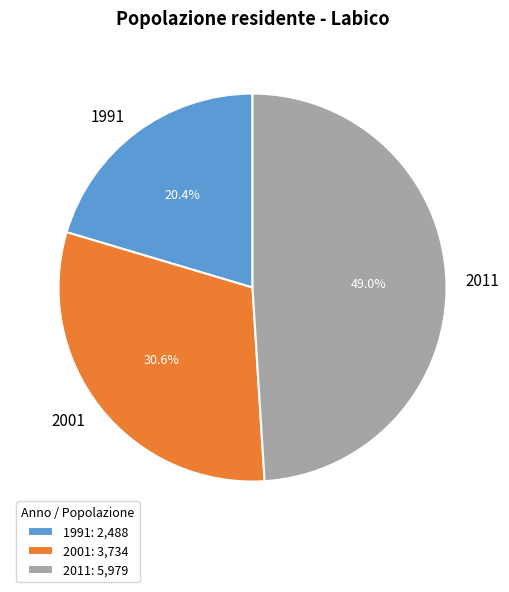

What is the ratio of the value at 2001 to the value at 1991?

1.5